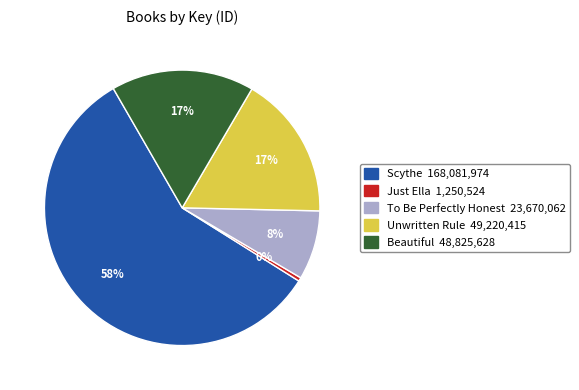

Is there any slice that represents more than half of the pie?

Yes